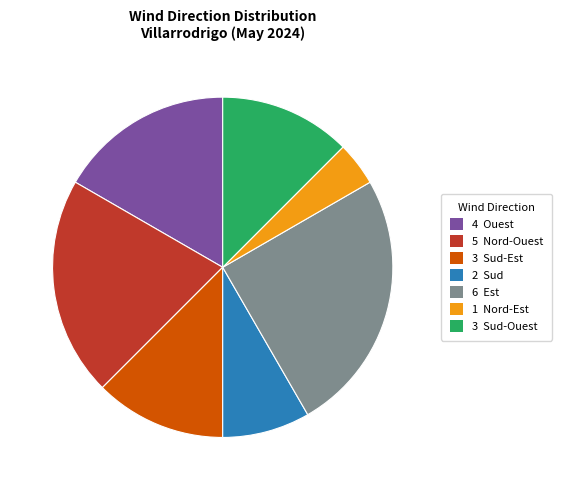

True or false: 3 Sud-Est accounts for 22% of the total.

False